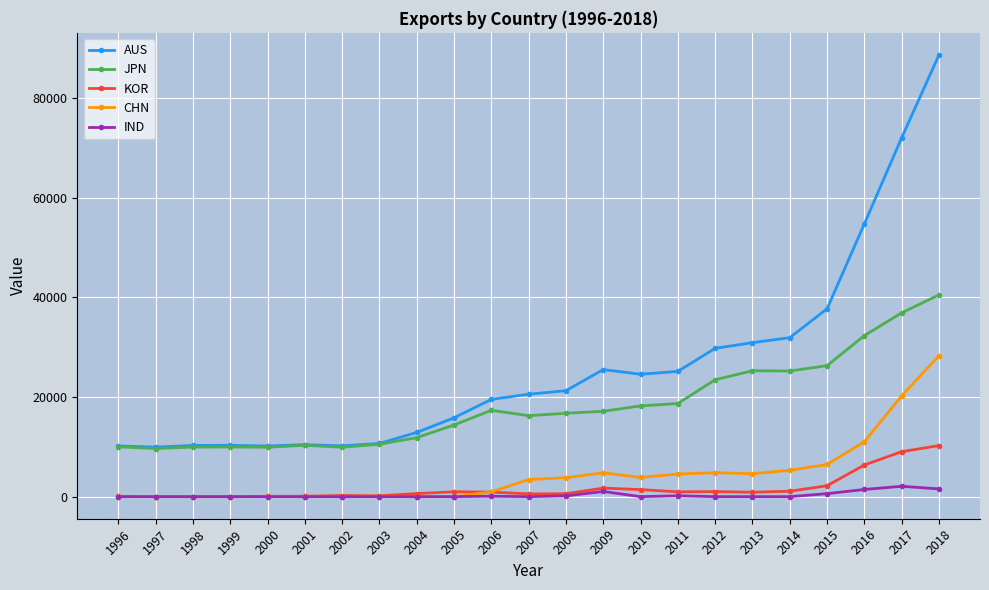

What is the value of the AUS point at the 1st from the left?

10176.0